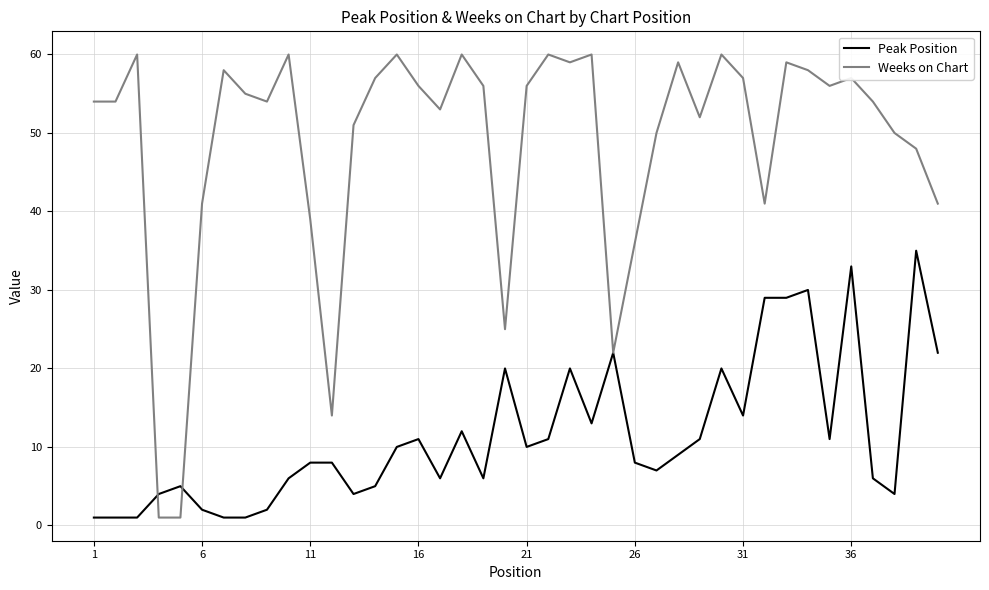

What is the maximum value for Peak Position?

35